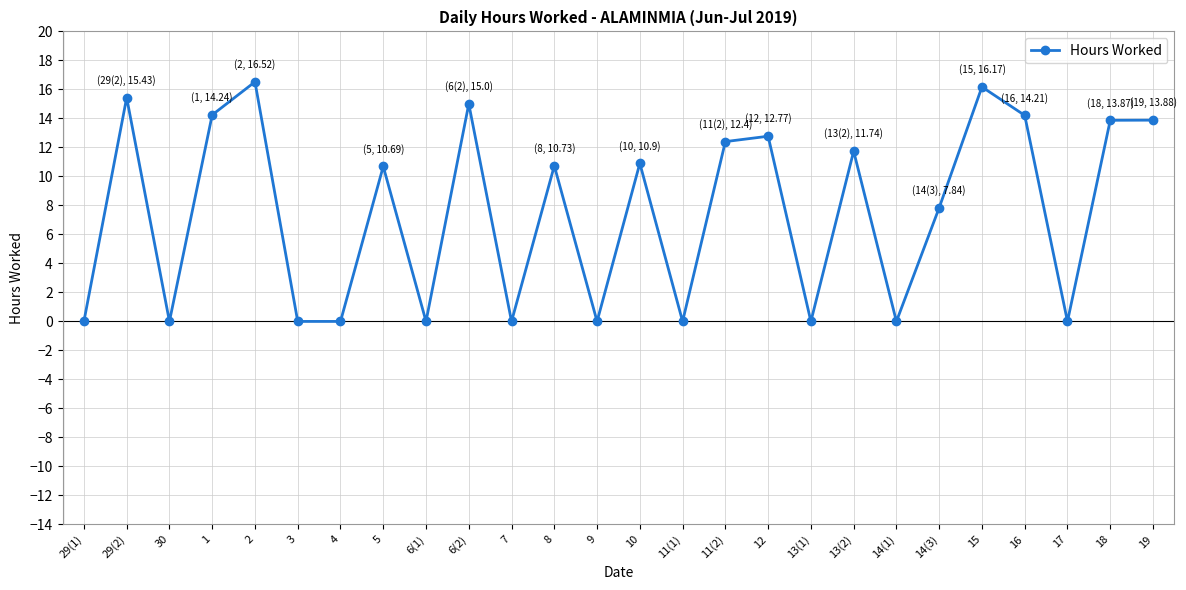

What is the difference between the values at 13(2) and 2?

4.8